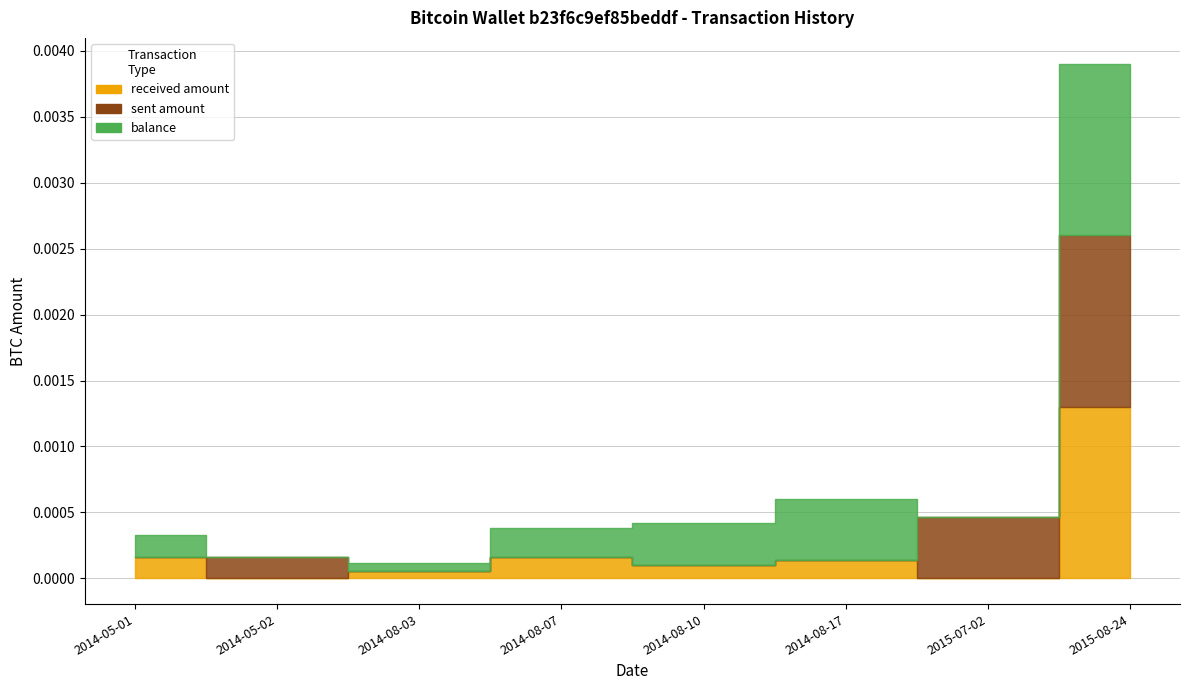

True or false: received amount has more than 1 interior local peaks.

True